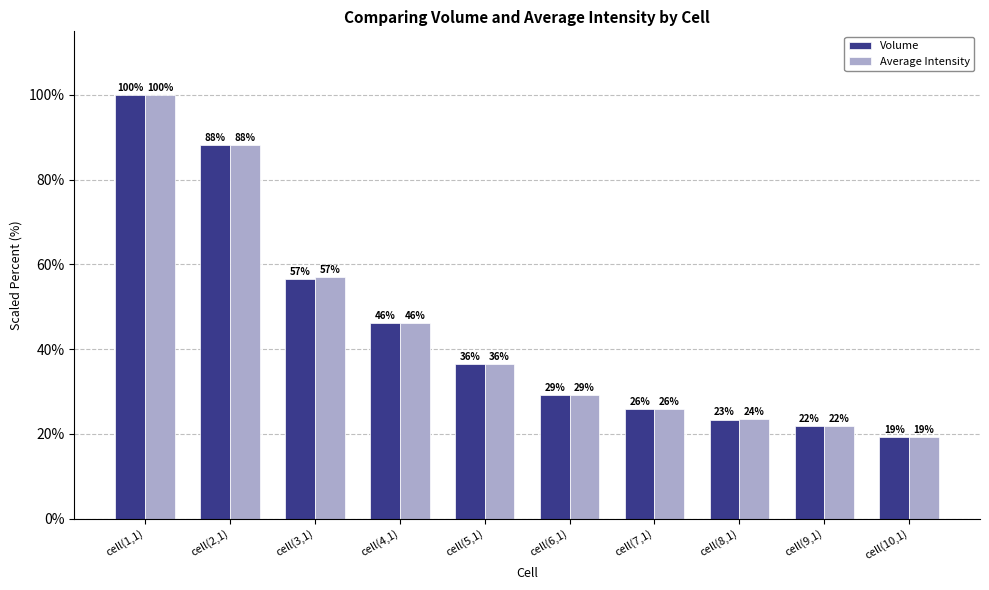

What are all the series names shown in the legend?

Volume, Average Intensity